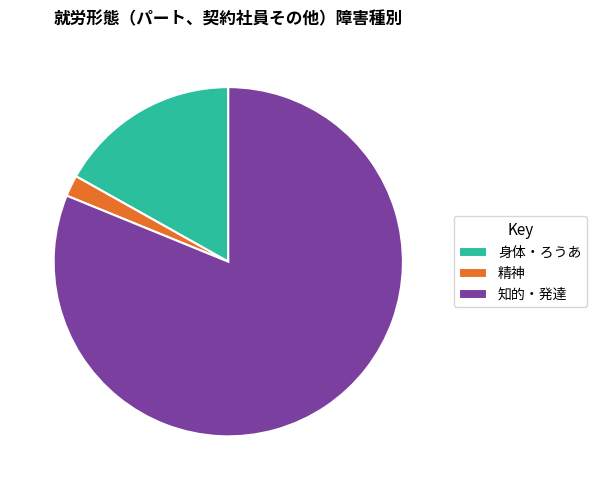

Between 身体・ろうあ and 精神, which is larger?

身体・ろうあ